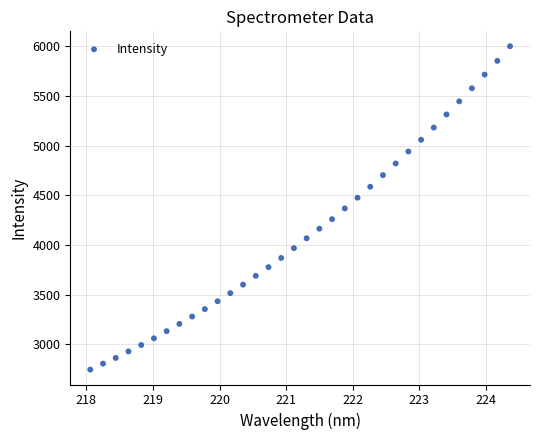

What is the range of Y values (max minus min)?

3253.1